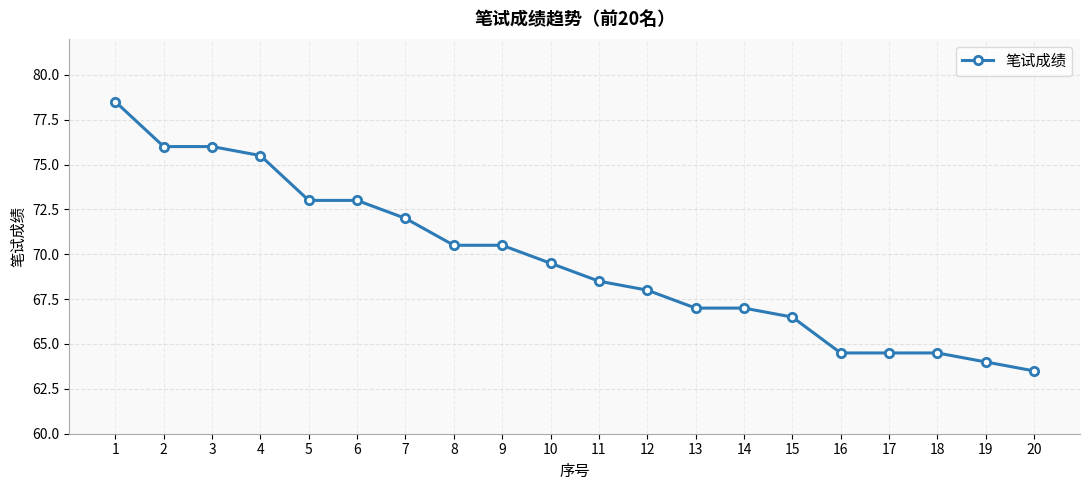

What is the approximate value at 14?

67.0